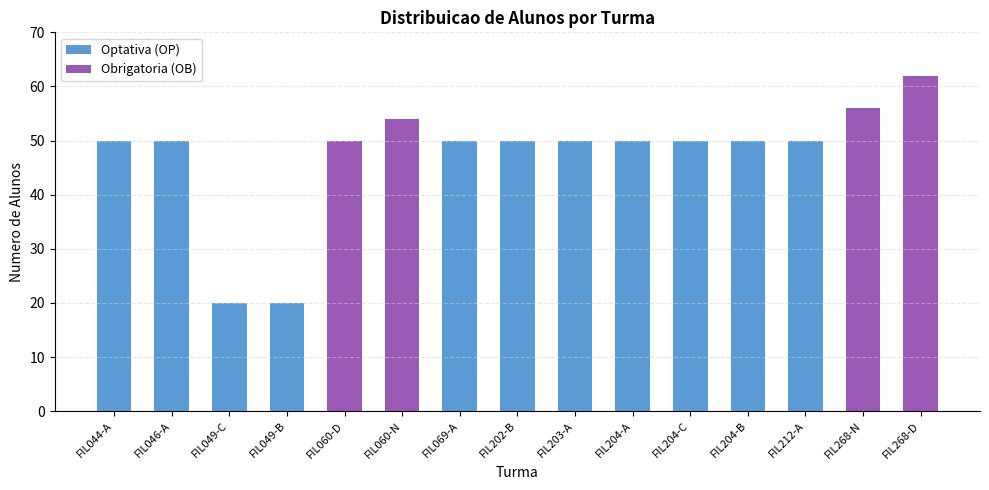

Does the chart contain stacked bars?

No